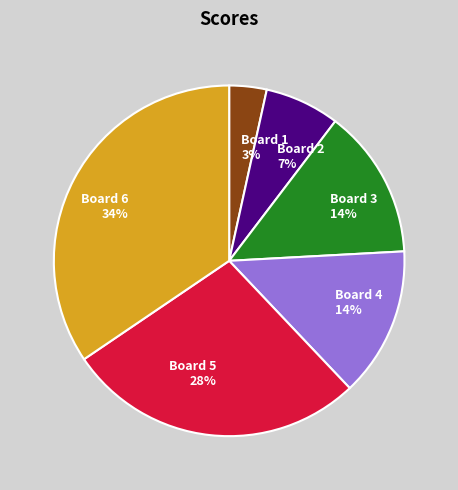

The Board 3 slice represents 14% of the pie. True or false?

True